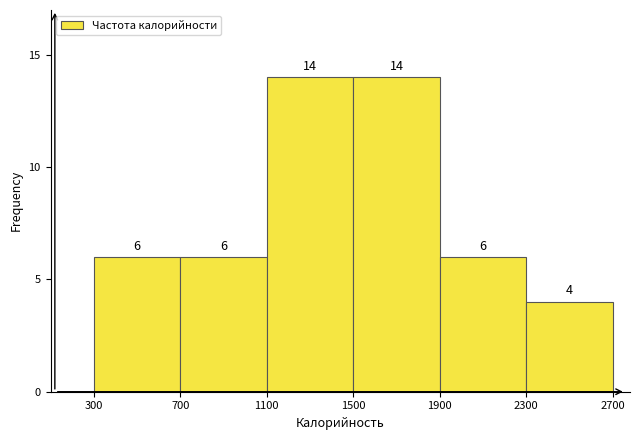

Reading left to right, transcribe this chart: for each bar, give the range it covers on the x-axis and its height.

300 to 700: 6
700 to 1100: 6
1100 to 1500: 14
1500 to 1900: 14
1900 to 2300: 6
2300 to 2700: 4